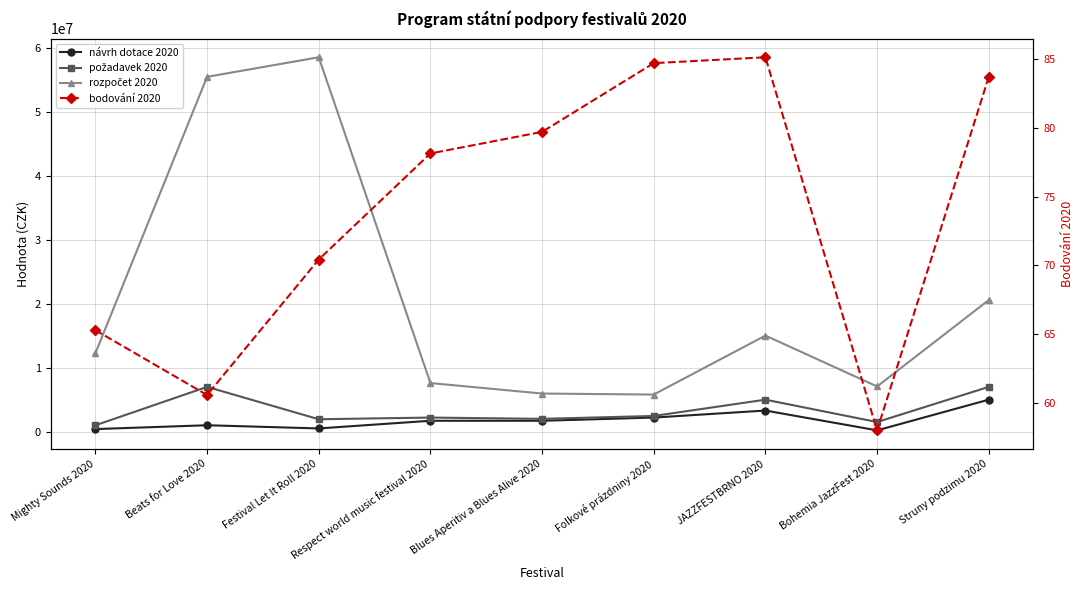

Where is požadavek 2020 nearest to the value 3995000?

JAZZFESTBRNO 2020